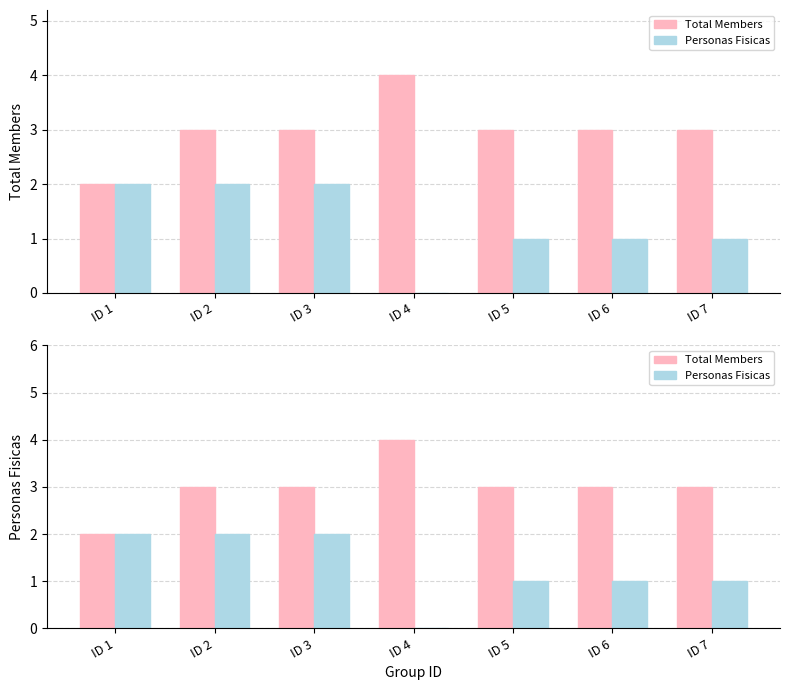

Reading left to right, transcribe all the data shown in this chart.

Total Members: ID 1=2	ID 2=3	ID 3=3	ID 4=4	ID 5=3	ID 6=3	ID 7=3
Personas Fisicas: ID 1=2	ID 2=2	ID 3=2	ID 4=0	ID 5=1	ID 6=1	ID 7=1